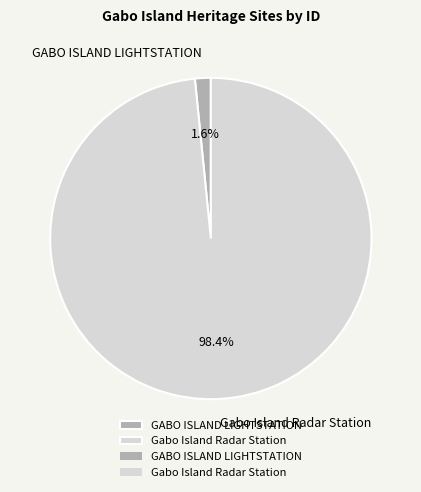

Between GABO ISLAND LIGHTSTATION and Gabo Island Radar Station, which is larger?

Gabo Island Radar Station